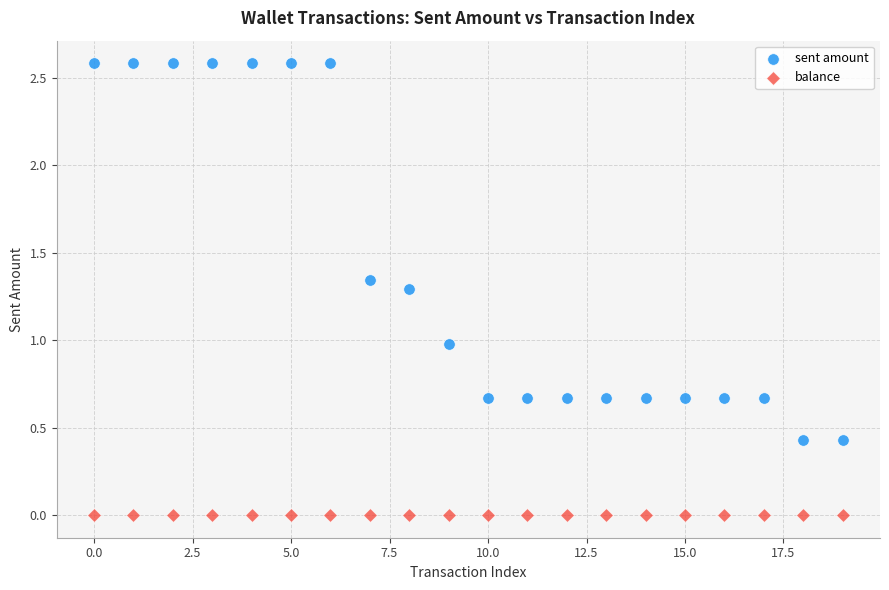

What are all the series names shown in the legend?

sent amount, balance